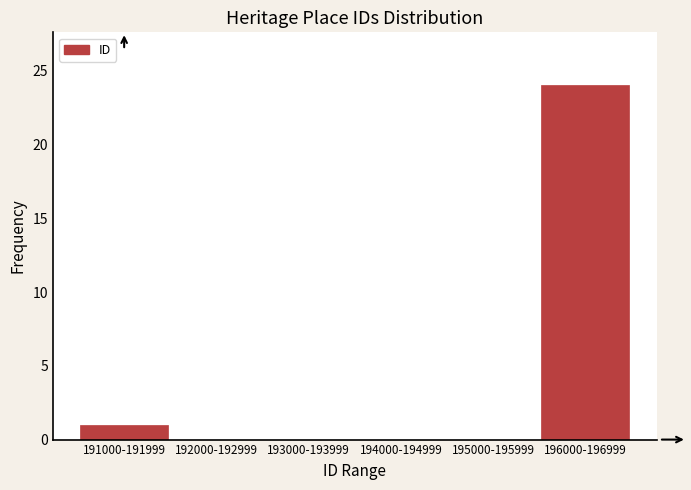

Reading right to left, transcribe all the data shown in this chart.

196000-196999=24	195000-195999=0	194000-194999=0	193000-193999=0	192000-192999=0	191000-191999=1